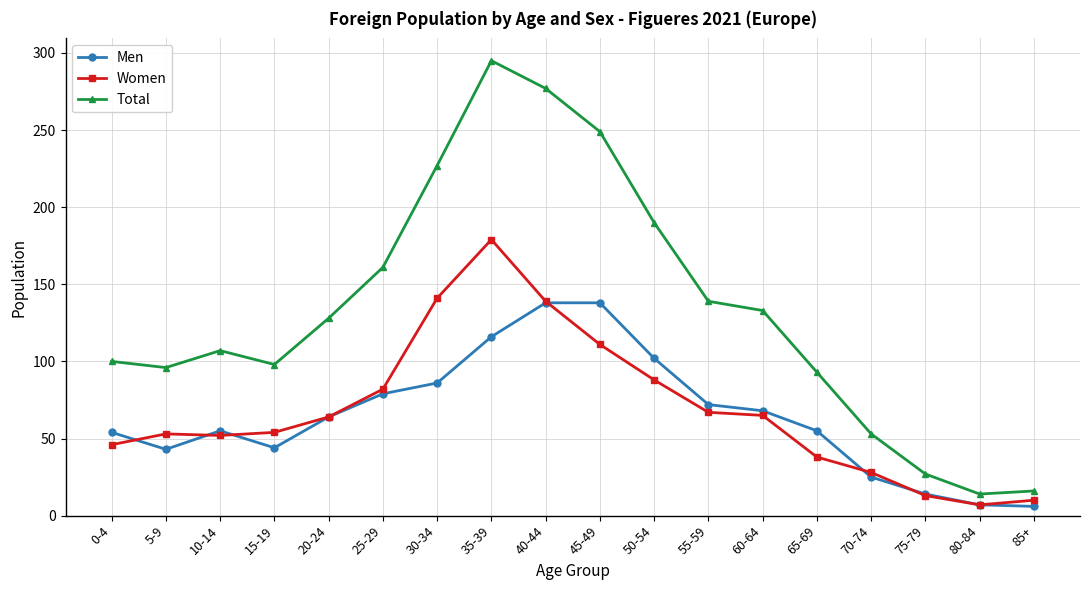

What is the minimum value shown in the chart?

6